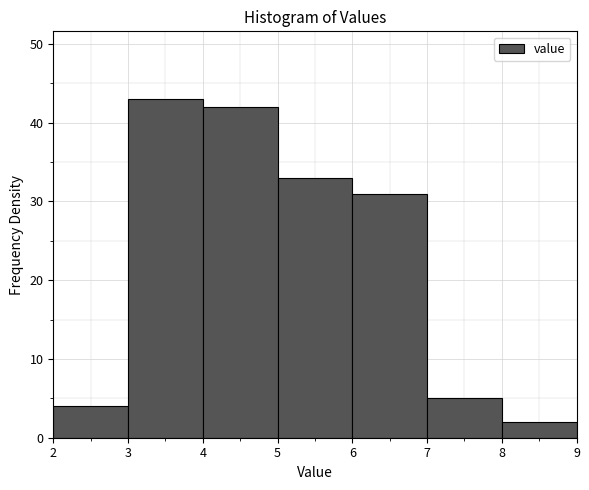

What is the height of the bar covering 4 to 5 on the x-axis? The values are not printed on the chart, so give them approximately, as read against the axis.

42